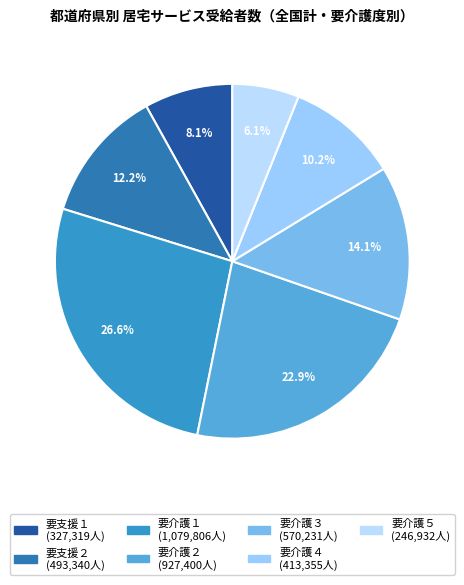

Is there any slice that represents more than half of the pie?

No